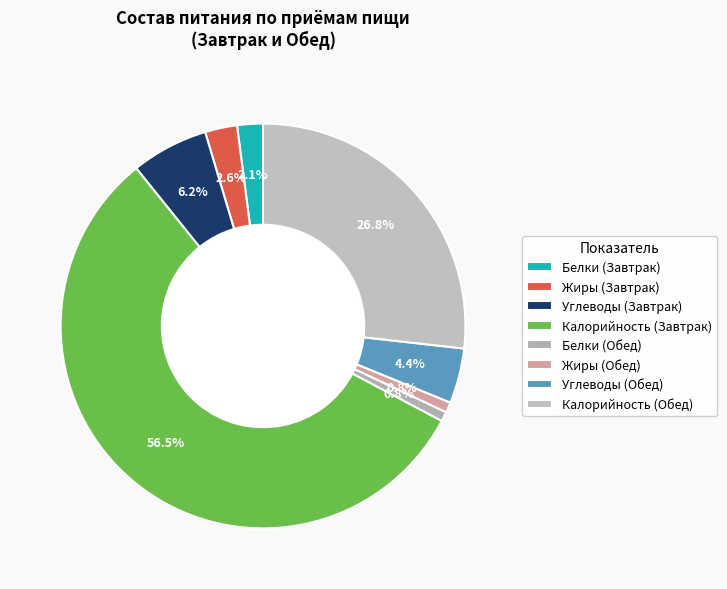

Is it true that Углеводы (Завтрак) is 6% of the pie?

True